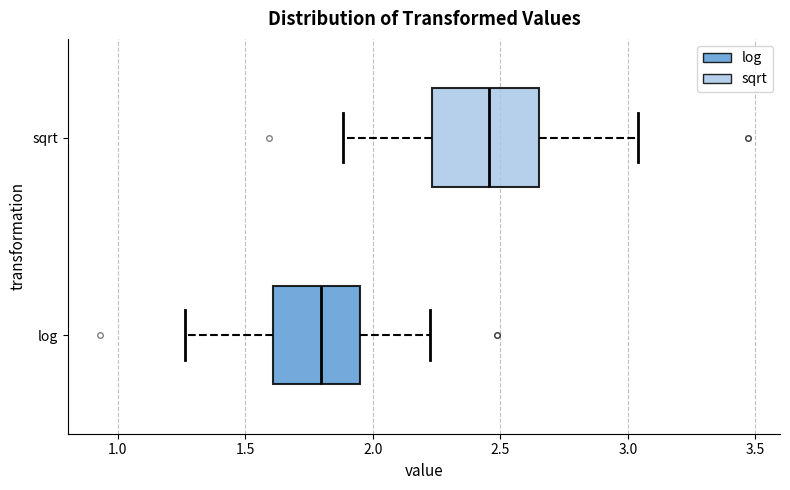

Which box is the widest, from its left edge to its right edge?

sqrt